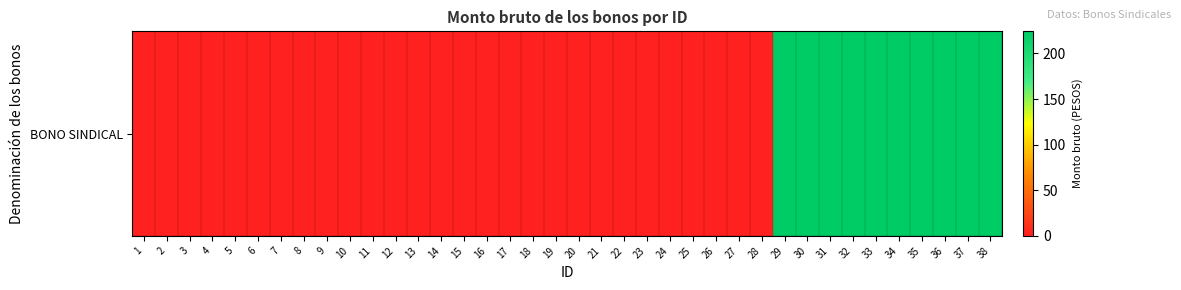

What is the greatest value displayed?

224.2